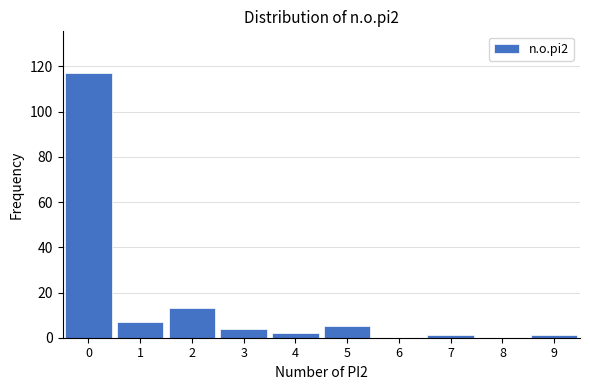

Reading left to right, extract all data points from this chart.

0=117	1=7	2=13	3=4	4=2	5=5	6=0	7=1	8=0	9=1